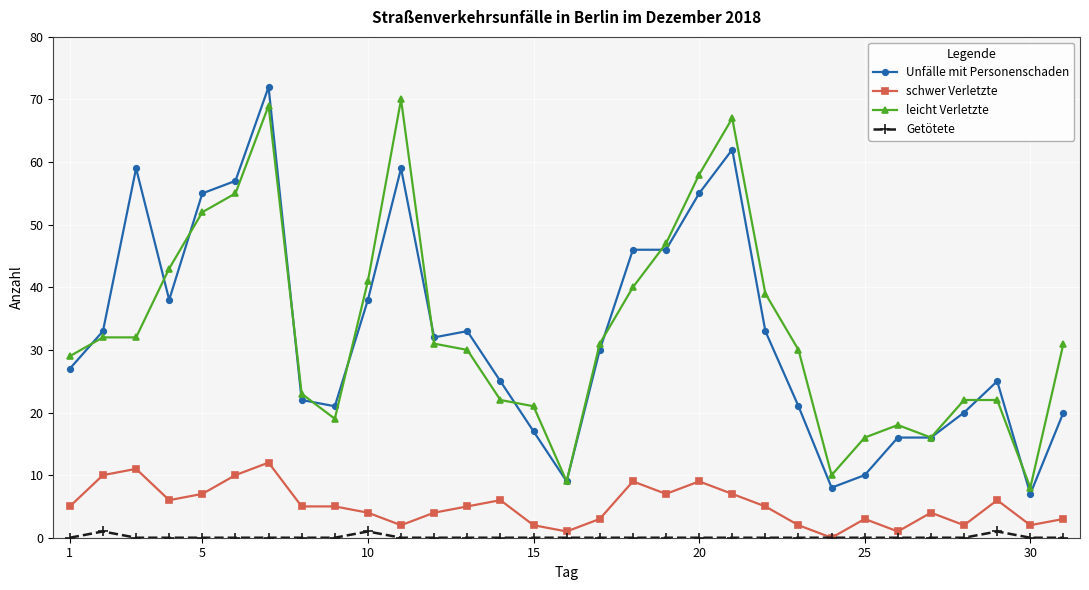

True or false: leicht Verletzte has more than 1 interior local peaks.

True